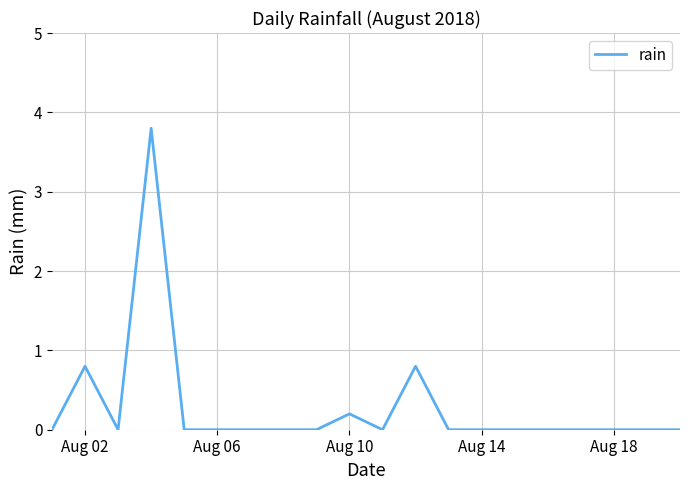

What is the greatest value displayed?

3.8